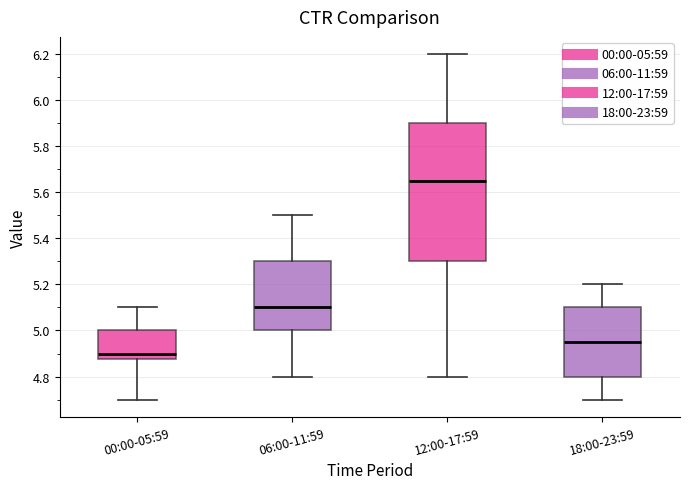

Which box is the tallest, from its lower edge to its upper edge?

12:00-17:59